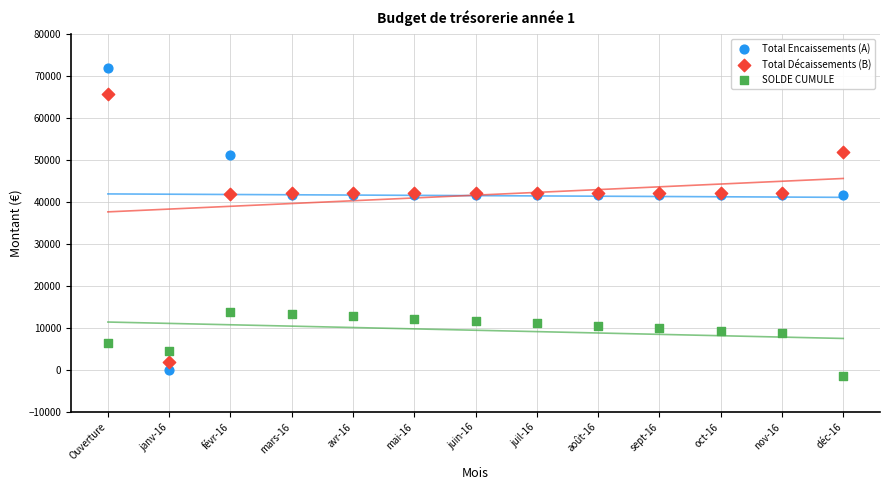

Which series reaches the maximum Y coordinate?

Total Encaissements (A)